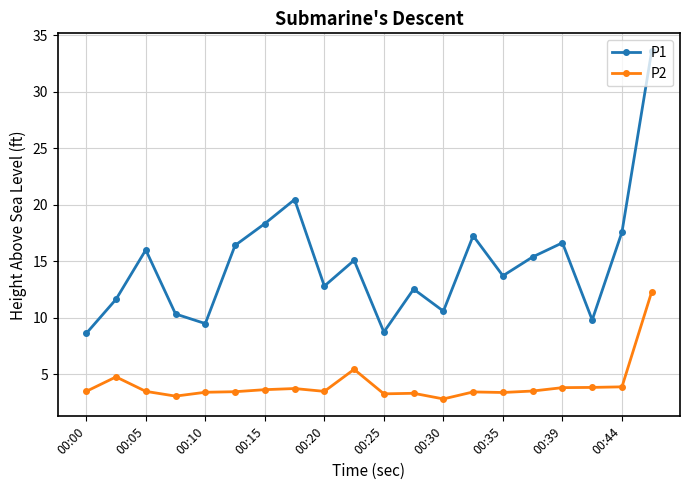

True or false: P1 and P2 cross at least once.

False